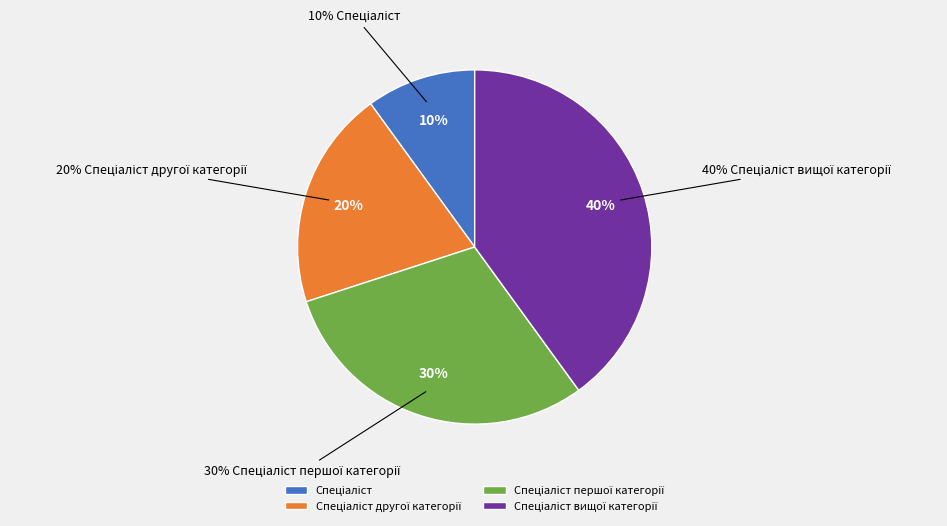

Which has a higher value, Спеціаліст вищої категорії or Спеціаліст першої категорії?

Спеціаліст вищої категорії